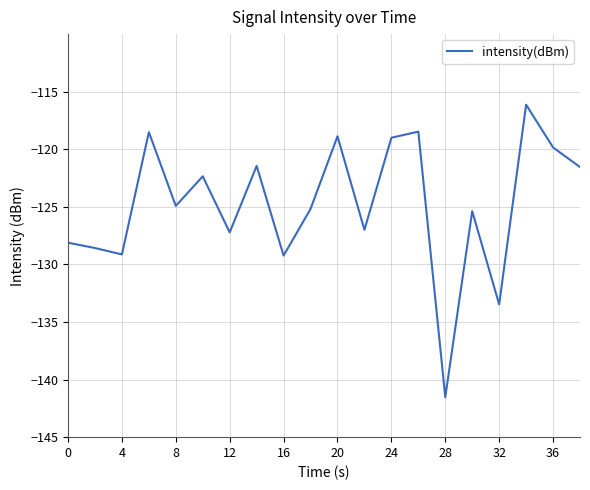

What is the greatest value displayed?

-116.1